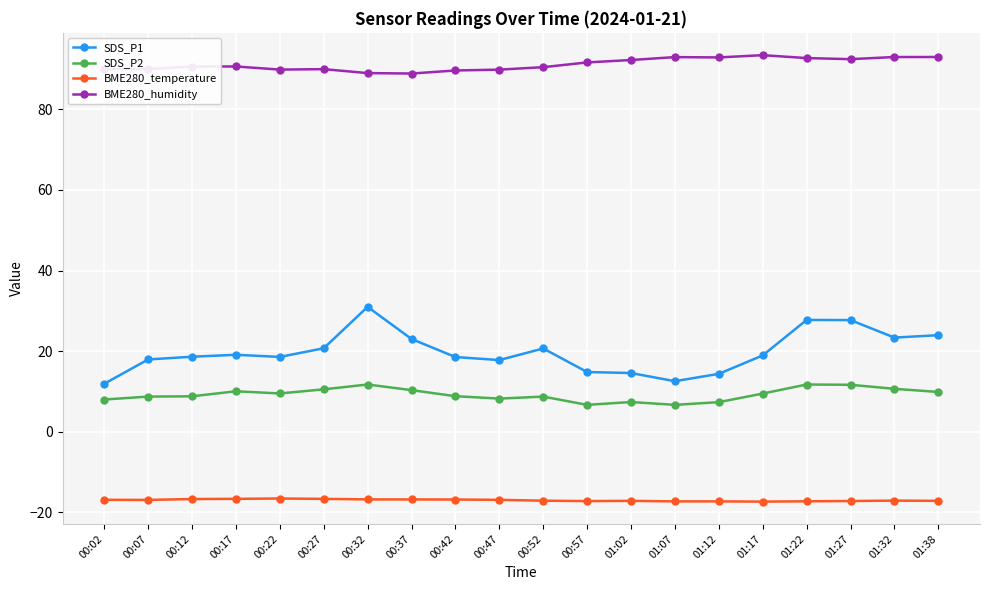

What is the difference between the maximum and second lowest values in the SDS_P1 series?

18.5